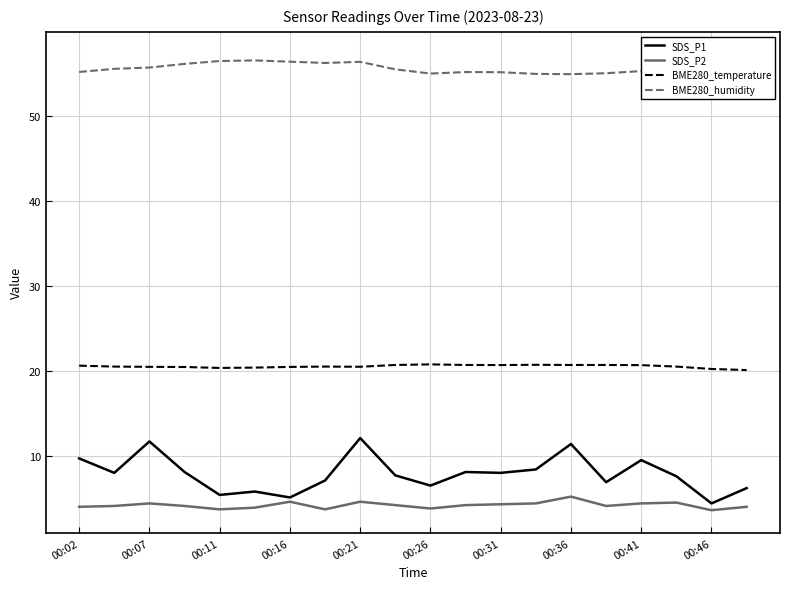

True or false: SDS_P2 and BME280_humidity intersect in this chart.

False